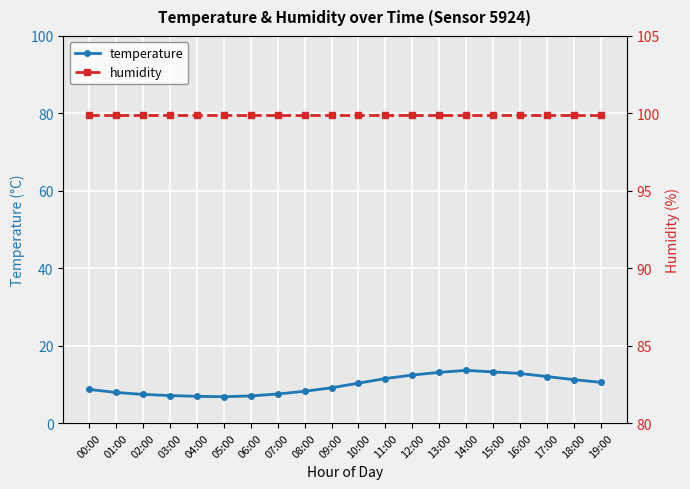

Reading right to left, what are all the values shown in this chart?

temperature: 19:00=10.5	18:00=11.2	17:00=12.0	16:00=12.8	15:00=13.2	14:00=13.6	13:00=13.1	12:00=12.4	11:00=11.5	10:00=10.3	09:00=9.1	08:00=8.2	07:00=7.5	06:00=7.0	05:00=6.8	04:00=6.9	03:00=7.1	02:00=7.4	01:00=7.9	00:00=8.7
humidity: 19:00=99.9	18:00=99.9	17:00=99.9	16:00=99.9	15:00=99.9	14:00=99.9	13:00=99.9	12:00=99.9	11:00=99.9	10:00=99.9	09:00=99.9	08:00=99.9	07:00=99.9	06:00=99.9	05:00=99.9	04:00=99.9	03:00=99.9	02:00=99.9	01:00=99.9	00:00=99.9